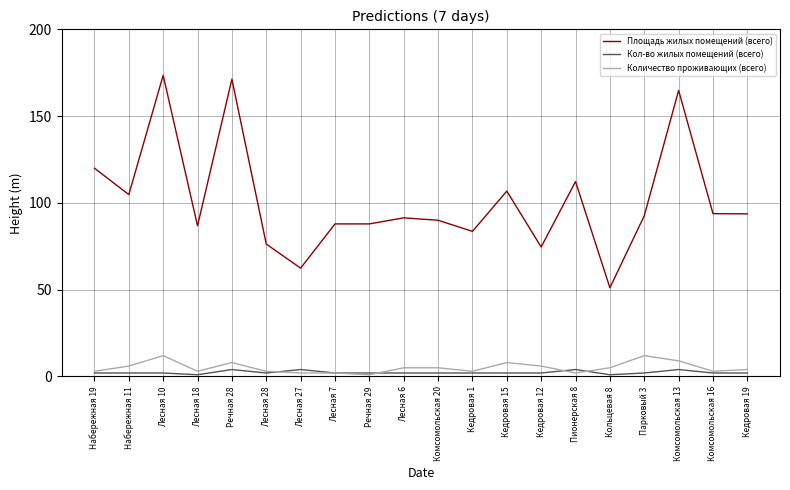

What is the maximum value shown in the chart?

173.5